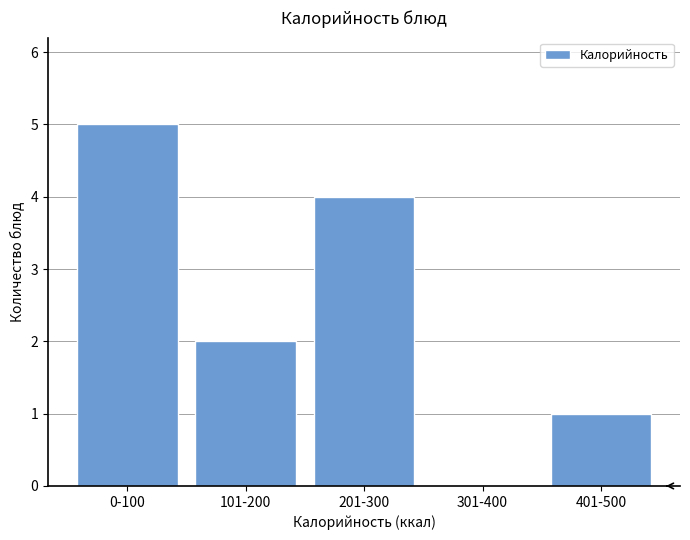

Reading left to right, transcribe all the data shown in this chart.

0-100=5	101-200=2	201-300=4	301-400=0	401-500=1